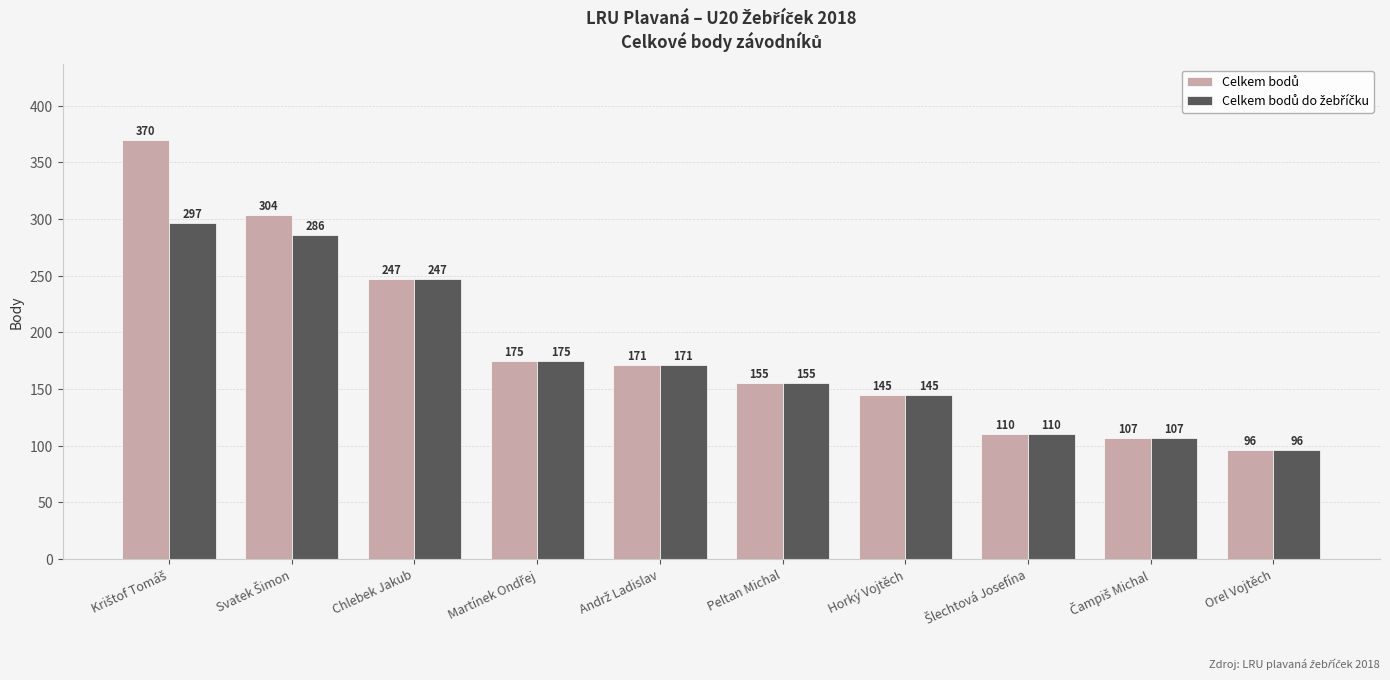

What is the total value across all series at Horký Vojtěch?

290